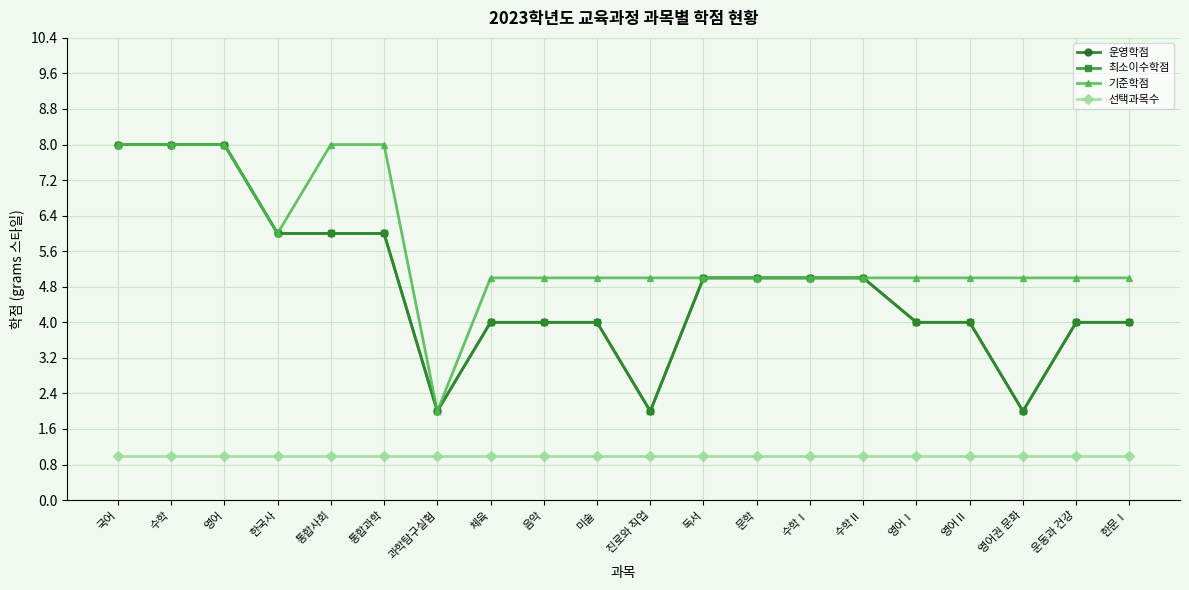

Between 수학 and 통합사회, which series saw the biggest shift?

운영학점